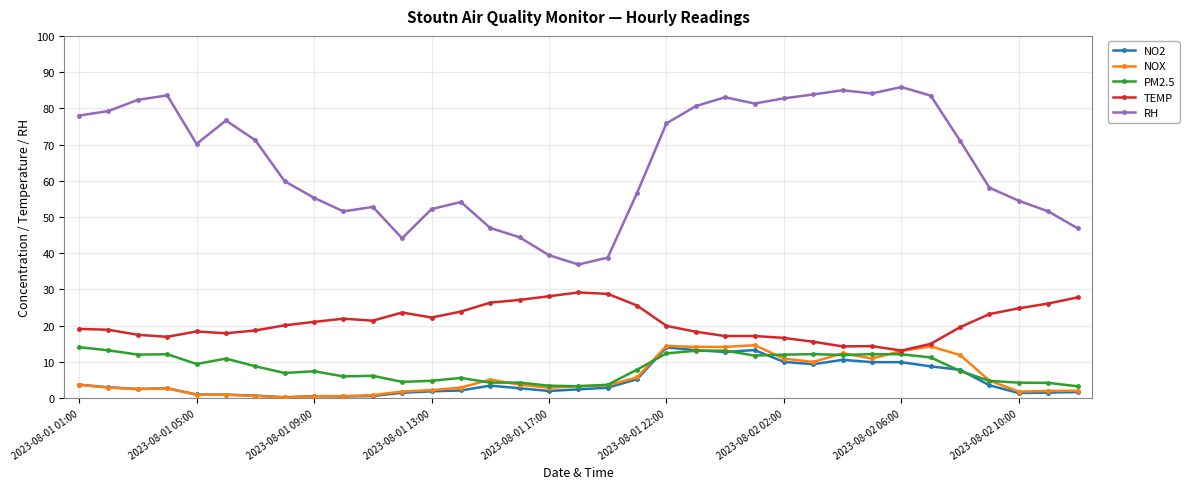

What is the value of the NOX point at the 16th from the left?

3.7